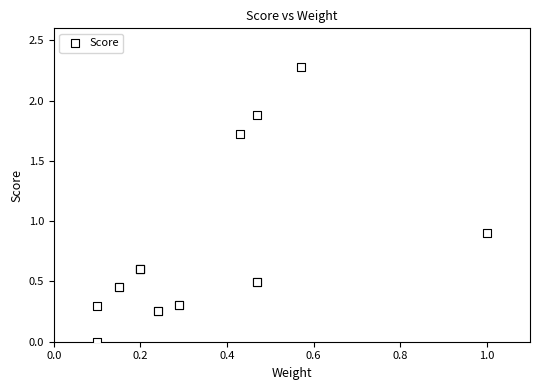

What Y value in the scatter plot is closest to 1?

0.9